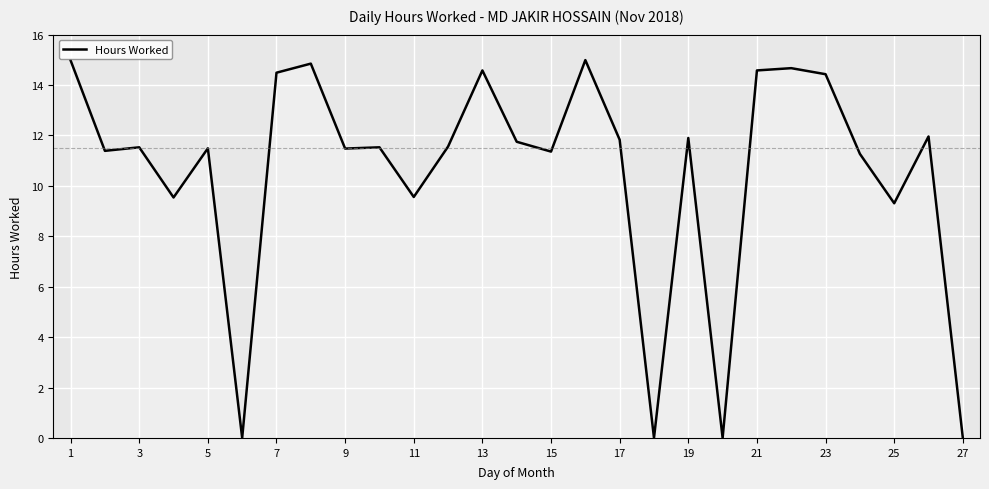

What is the difference between the maximum and minimum values?

15.0